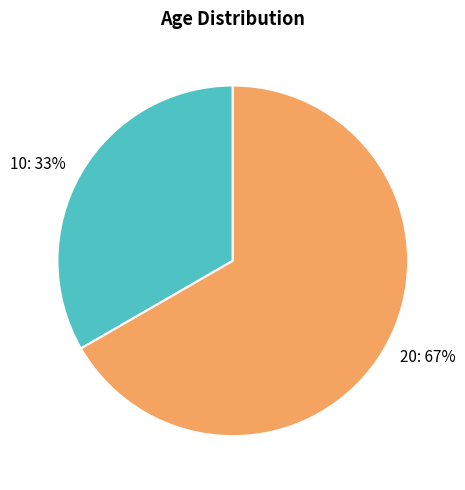

Which slice represents more than half of the pie?

20